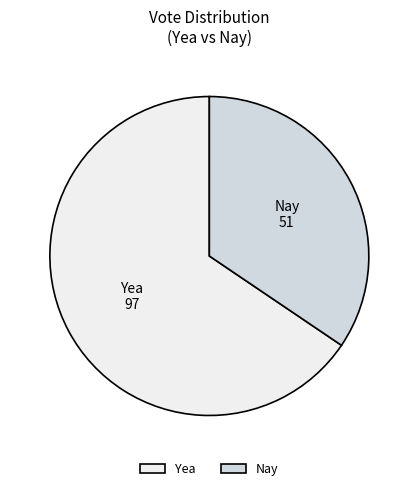

Which category has the smallest portion of the pie?

Nay